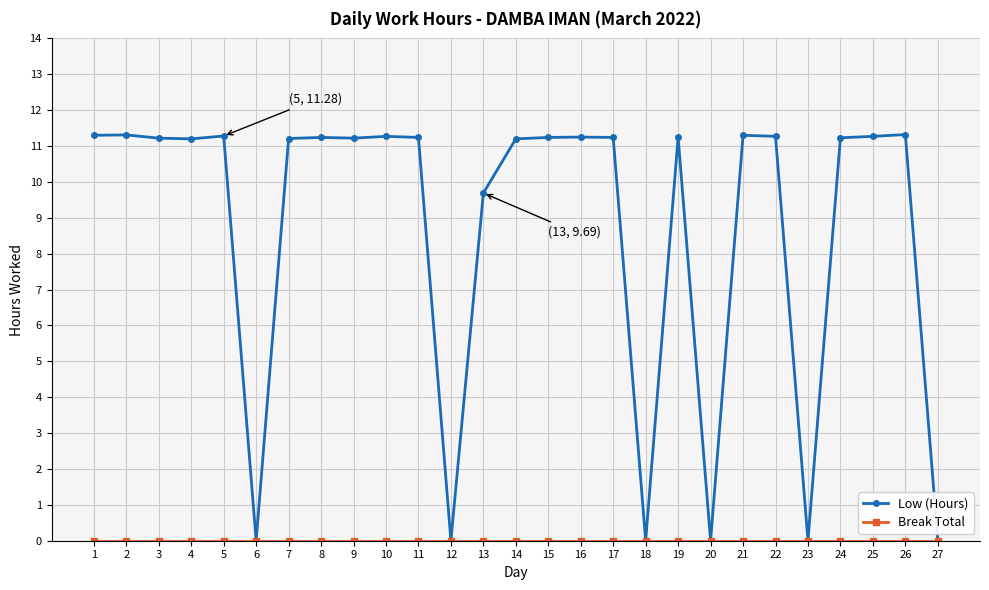

What is the spread (max minus min) of values at 25?

11.3